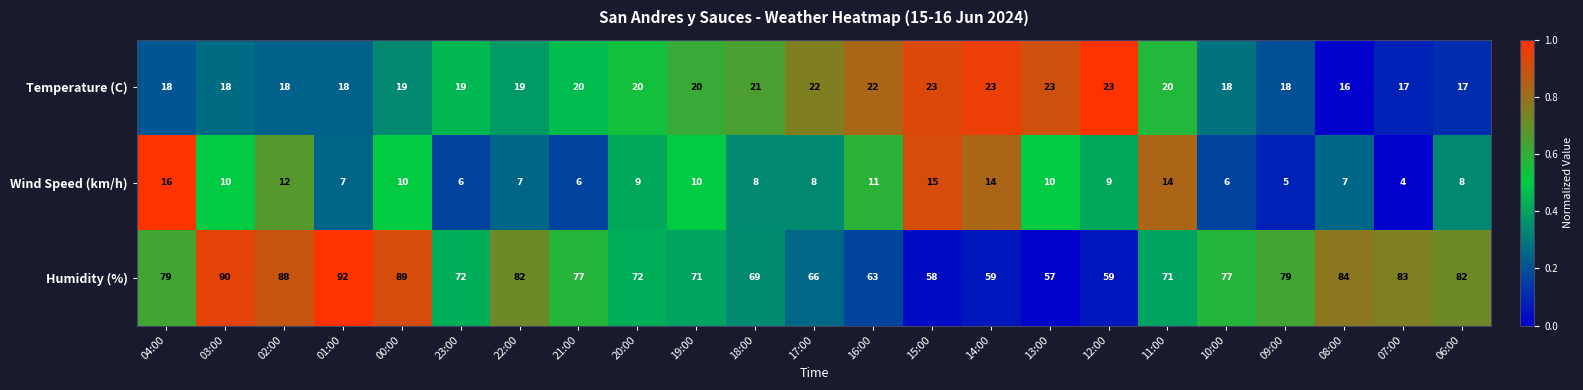

Which category has the lowest value in the Humidity (%) series?

13:00